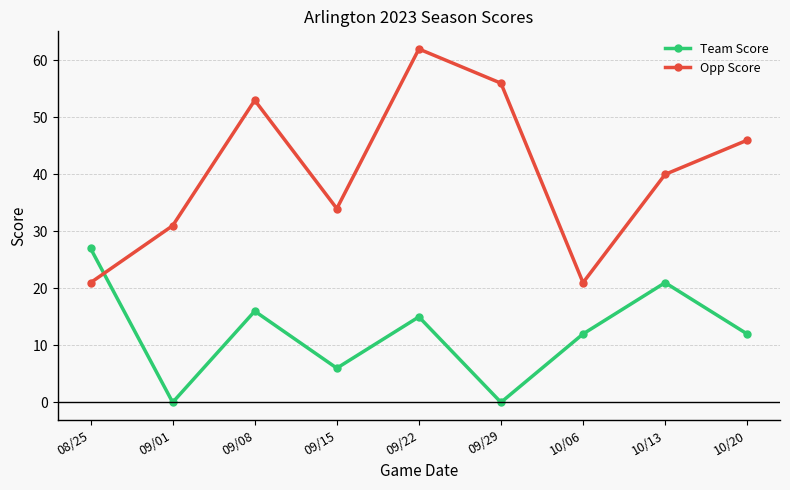

What are all the series names shown in the legend?

Team Score, Opp Score